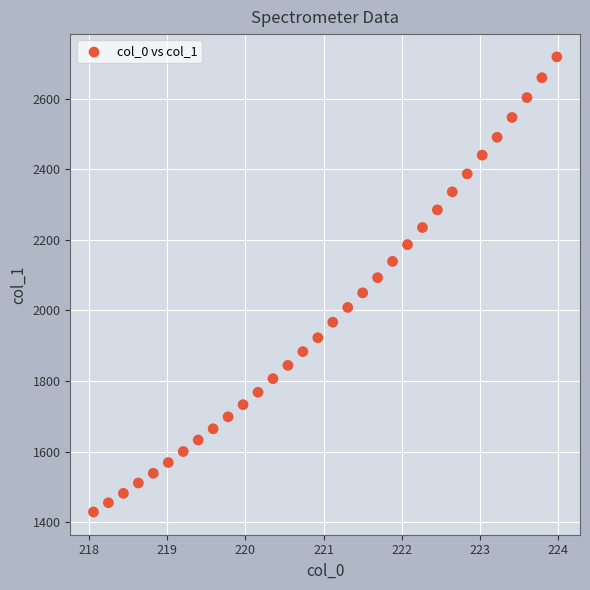

What is the range of Y values (max minus min)?

1288.9